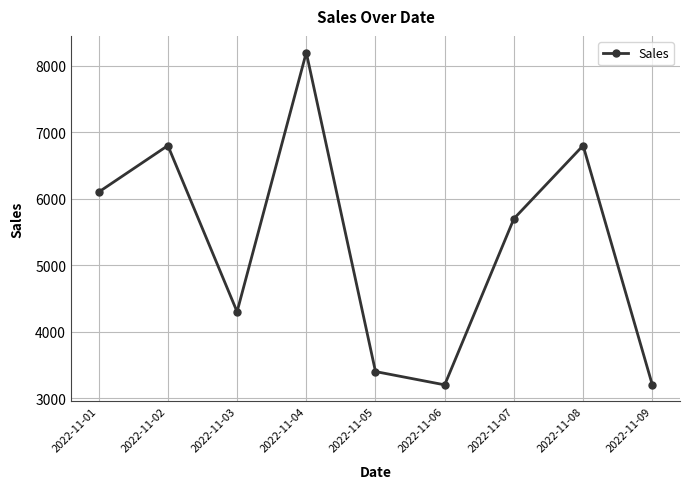

Where does the data first go above 5700?

2022-11-01